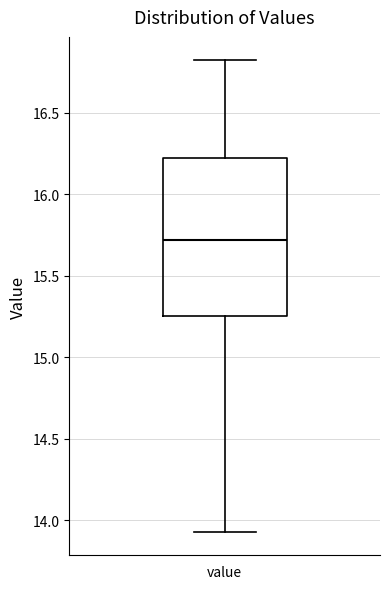

Read this box plot against the y-axis: the position of the median line, the range covered by the box, and the ends of both whiskers. The values are not printed on the chart, so give them approximately, as read against the axis.

median 15.70, box 15.25 to 16.20, whiskers 13.95 to 16.80